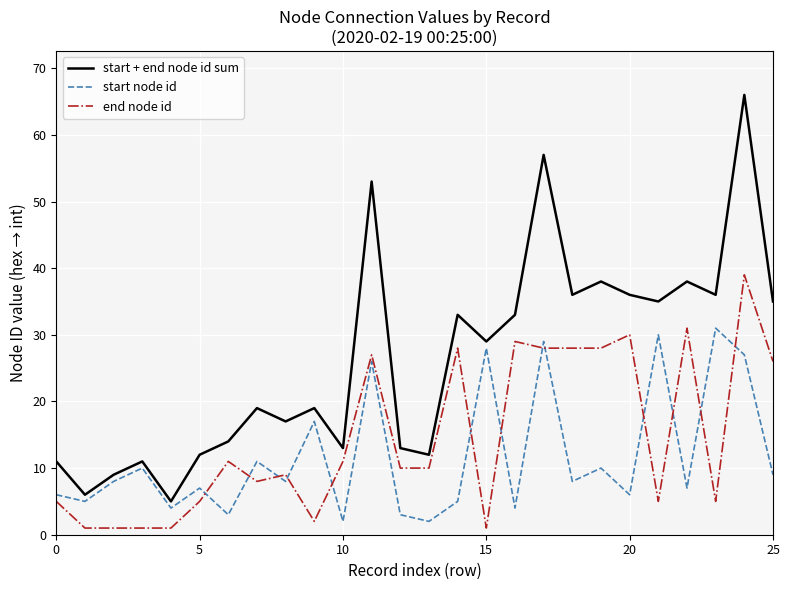

Which series has the widest spread of values?

start + end node id sum